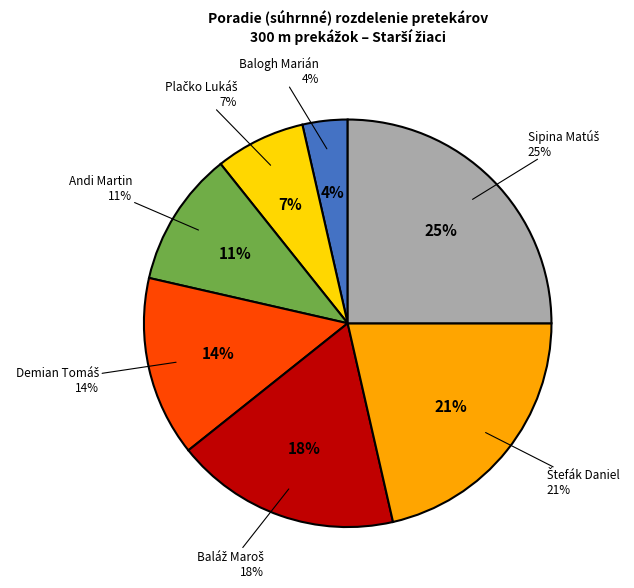

Does Štefák Daniel account for over 50% of the chart?

No